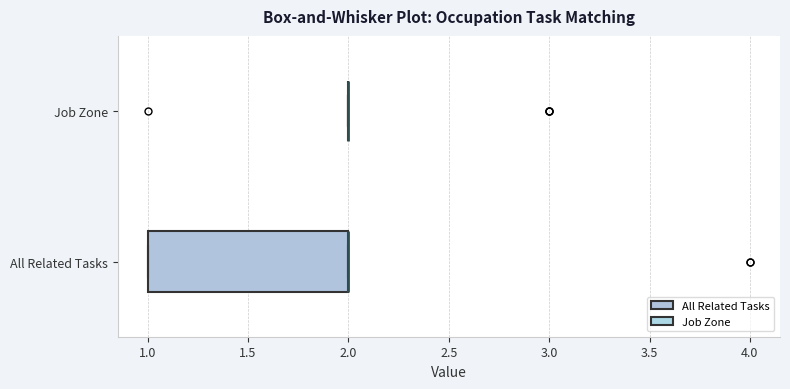

Reading bottom to top, transcribe this box plot: for each box, give where its median line is, the range the box spans, and where its two whiskers end, as read against the x-axis. The values are not printed on the chart, so give them approximately, as read against the axis.

All Related Tasks: median 2 (drawn on the box's right edge), box 1 to 2, whiskers 1 to 2
Job Zone: box collapsed to a line at 2, whiskers 2 to 2